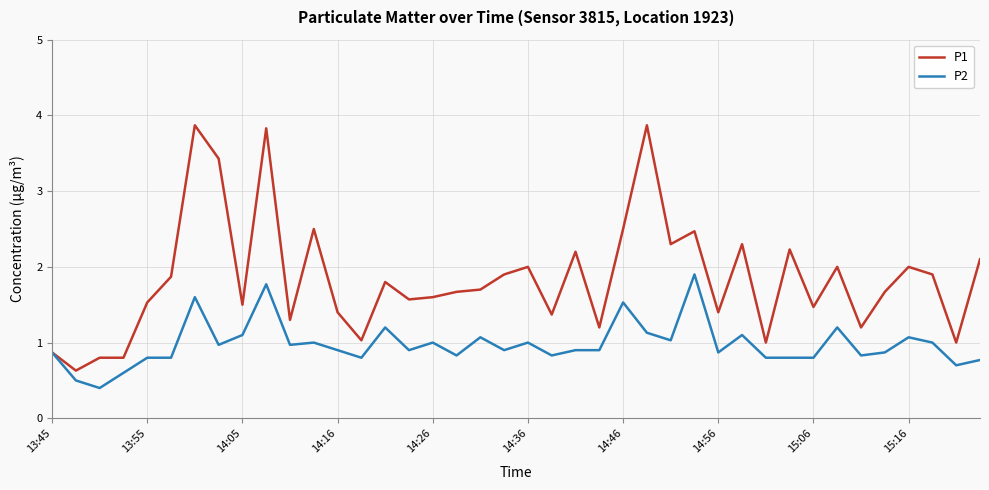

What is the maximum value shown in the chart?

3.9